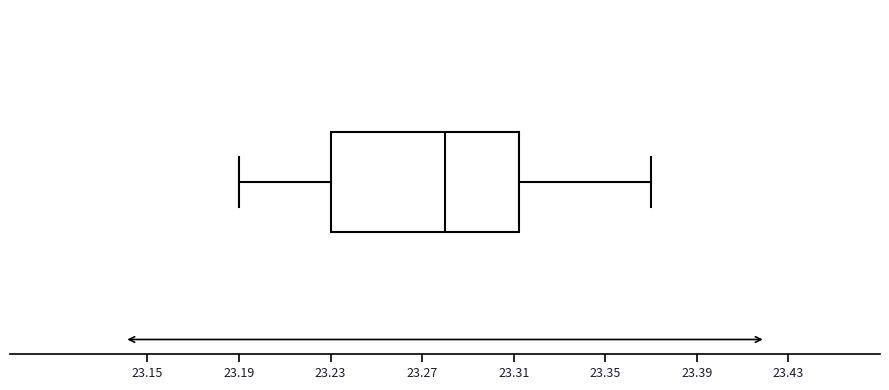

Read this box plot against the x-axis: the position of the median line, the range covered by the box, and the ends of both whiskers. The values are not printed on the chart, so give them approximately, as read against the axis.

median 23.280, box 23.230 to 23.315, whiskers 23.190 to 23.370